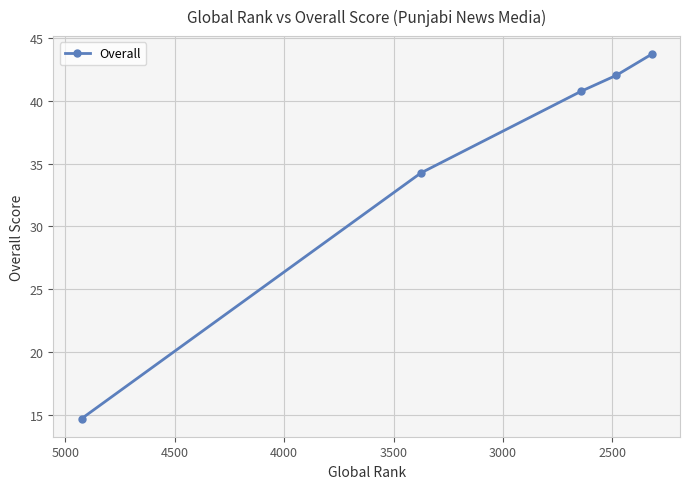

What is the sum of the values at 3500 and 3000?

82.8